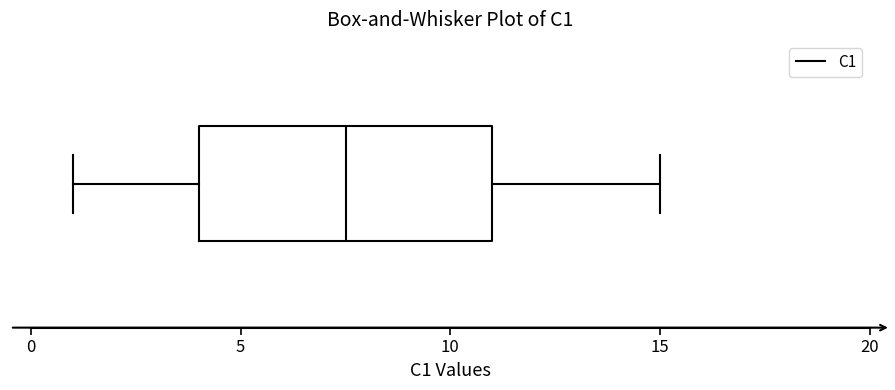

Where does the right whisker of the box end on the x-axis? The values are not printed on the chart, so give them approximately, as read against the axis.

15.0